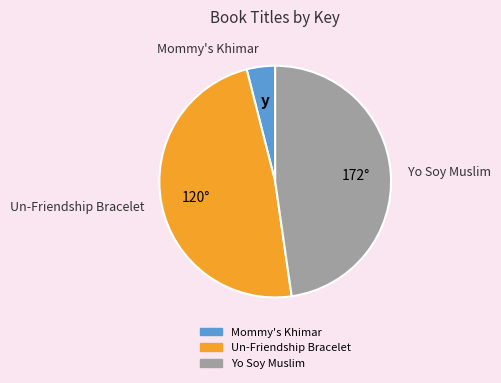

Is it true that Un-Friendship Bracelet is 56% of the pie?

False